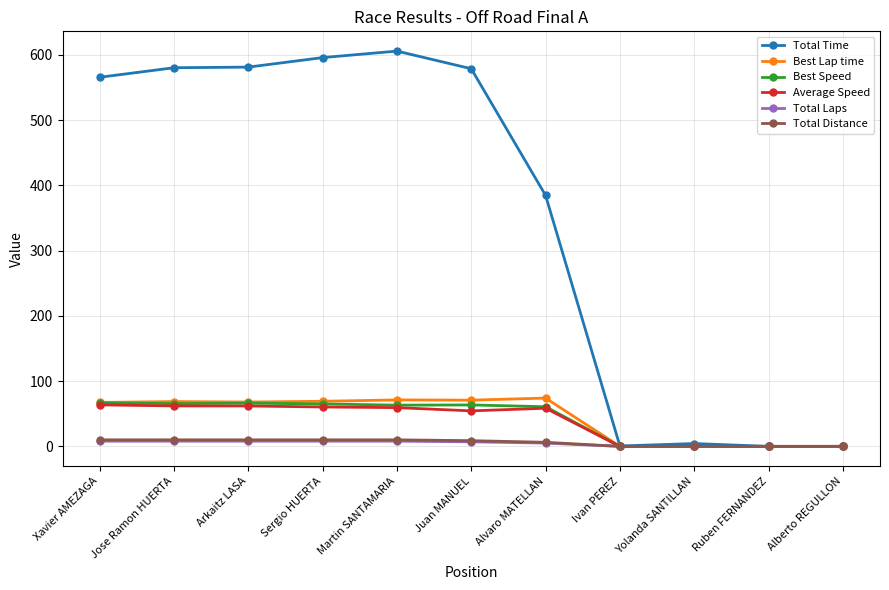

In Average Speed, how many points are higher than both neighbors (excluding endpoints)?

1